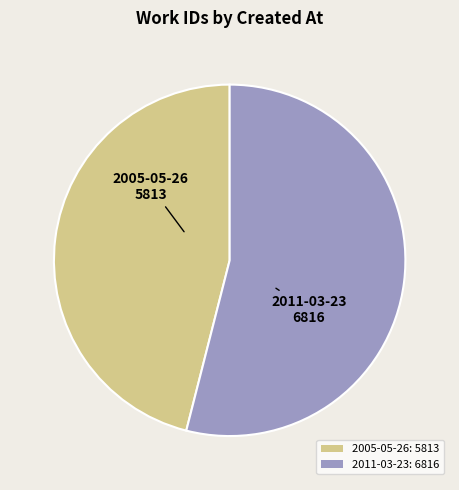

Does any single category account for the majority?

Yes